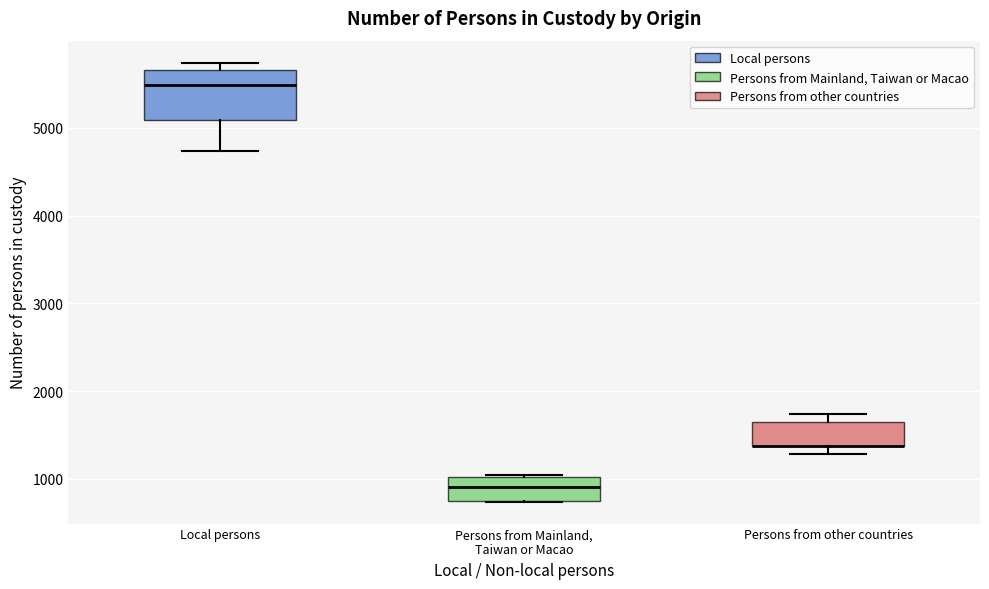

Comparing the boxes themselves (not the whiskers), which one is the tallest?

Local persons